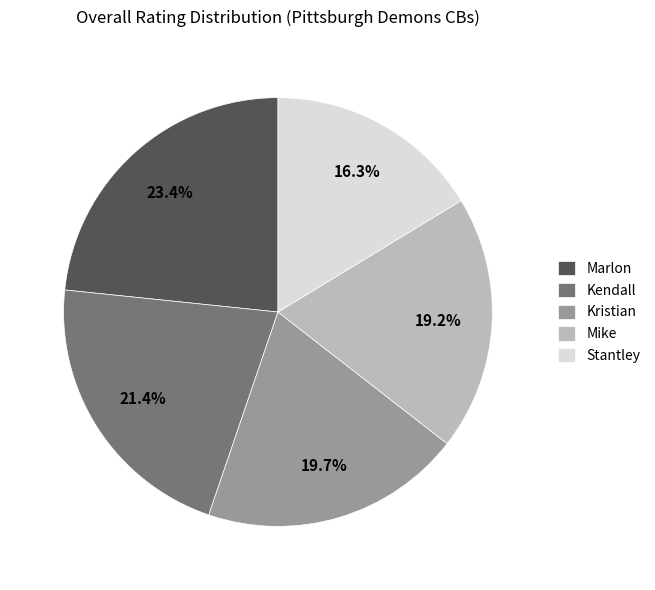

What percentage is the Kendall slice, to the nearest percent?

21%